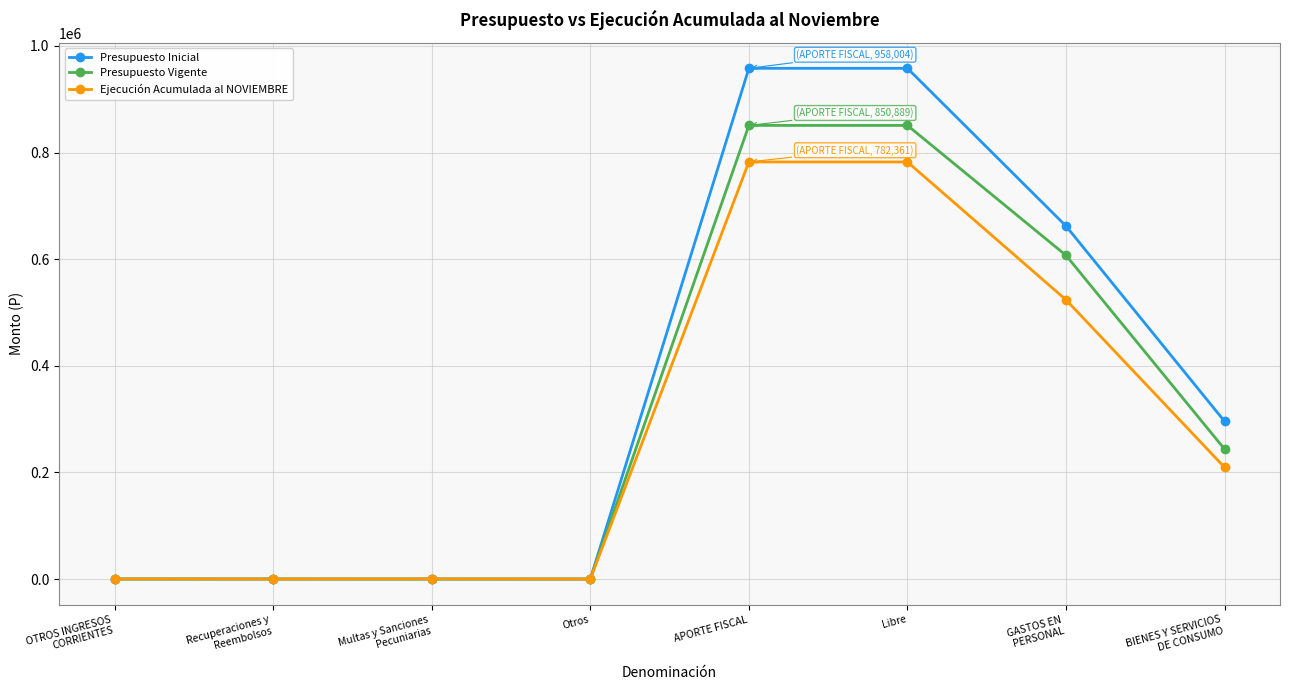

Is the value of Presupuesto Vigente at Otros greater than the value of Ejecución Acumulada al NOVIEMBRE at APORTE FISCAL?

No